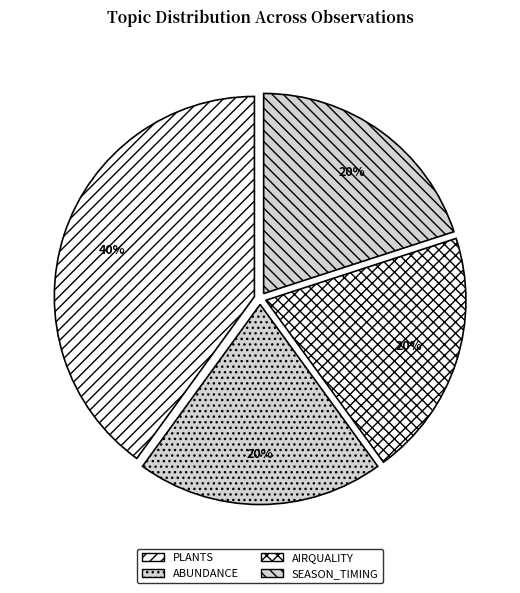

How many slices are in this pie chart?

4